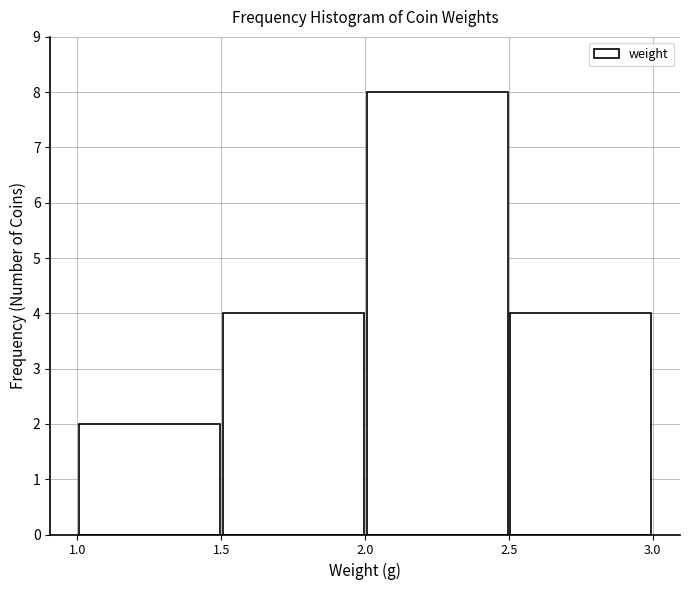

Over which range of the x-axis is the bar tallest?

2.0 to 2.5